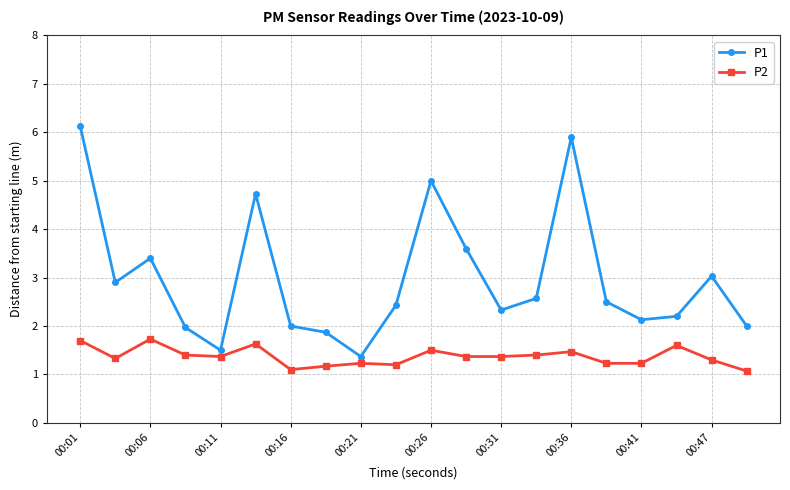

Which series has the widest spread of values?

P1